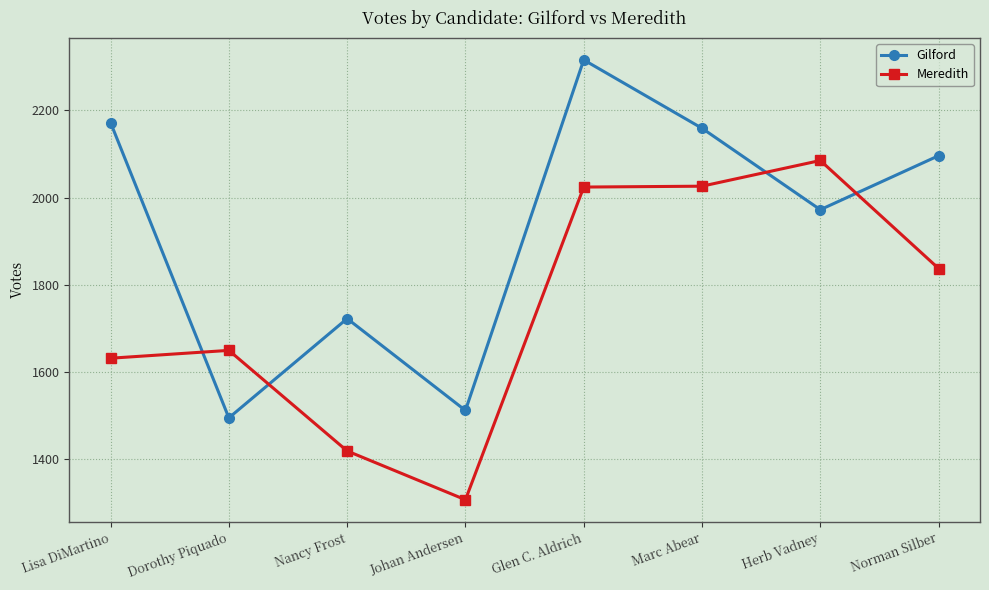

The Meredith series shows 1418 at Nancy Frost. True or false?

True